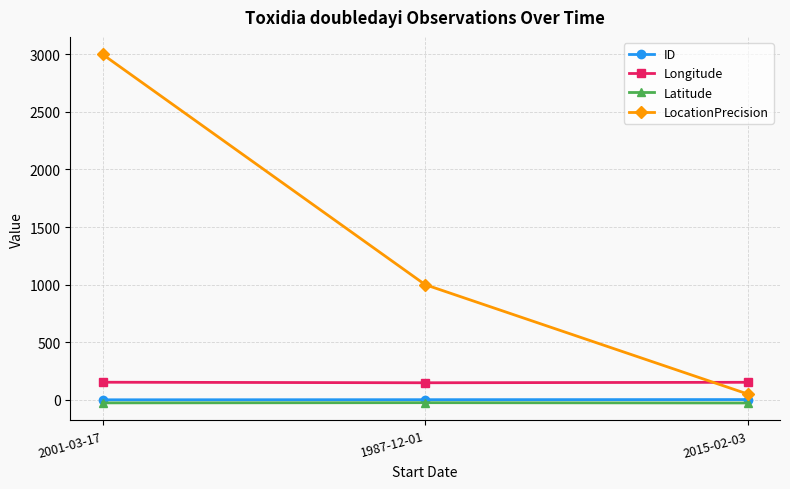

What is the greatest value displayed?

3000.0